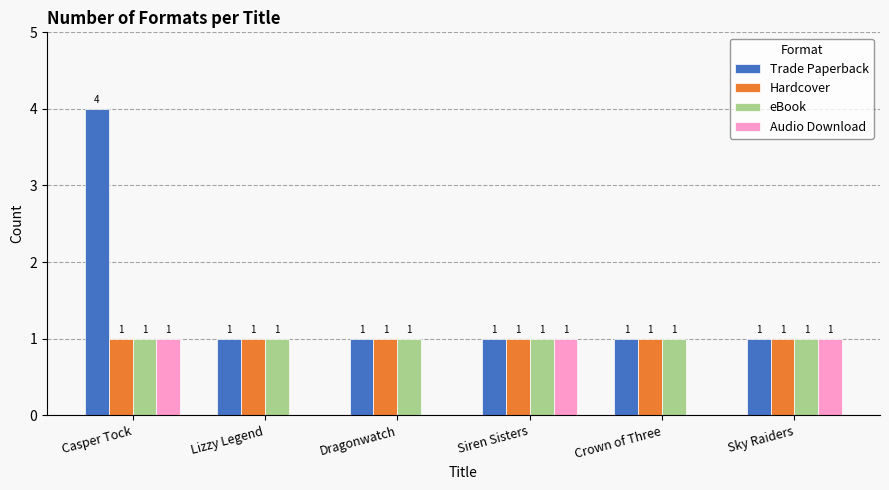

The eBook series shows 1 at Siren Sisters. True or false?

True